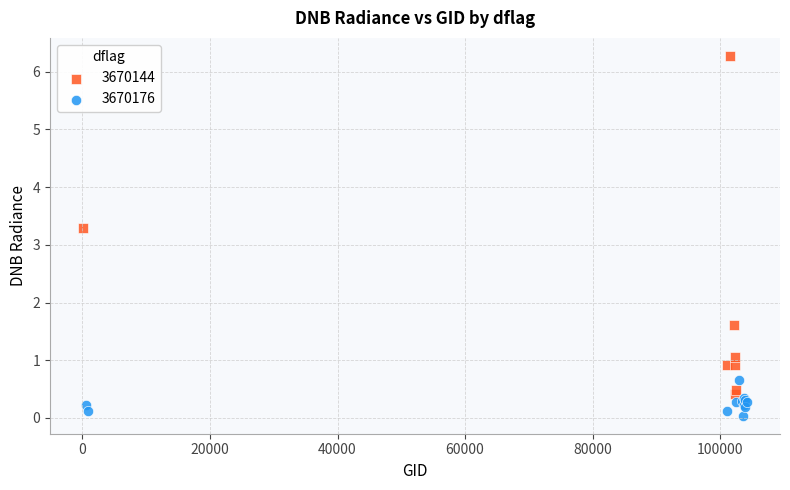

Which series reaches the minimum Y coordinate?

3670176